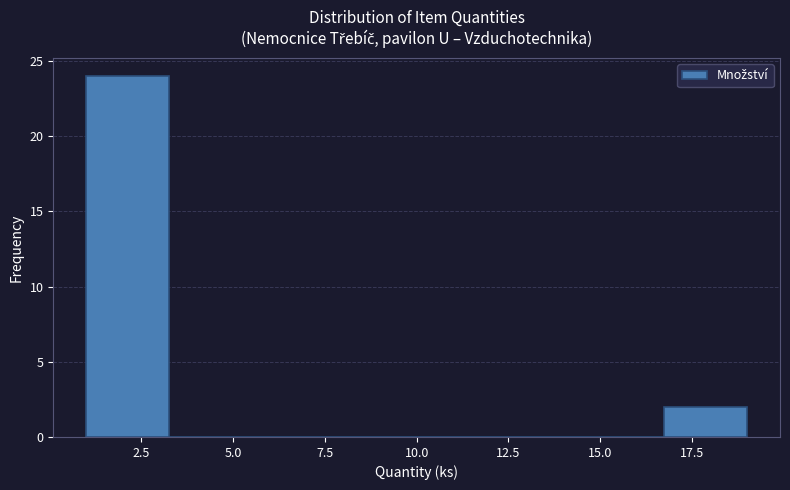

Reading left to right, list every bar in this chart as the range it spans on the x-axis followed by its height. Neither the bar edges nor the heights are printed on the chart, so give them approximately, as read against the axes.

1.00 to 3.25: 24
3.25 to 5.50: 0
5.50 to 7.75: 0
7.75 to 10.00: 0
10.00 to 12.25: 0
12.25 to 14.50: 0
14.50 to 16.75: 0
16.75 to 19.00: 2